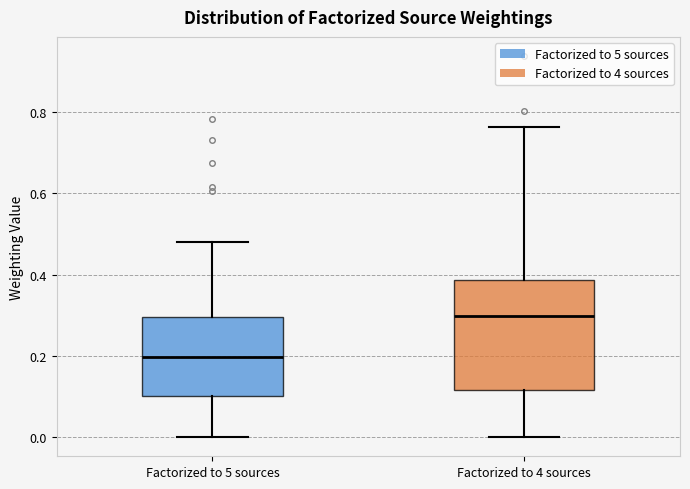

Which box's median line is the highest?

Factorized to 4 sources